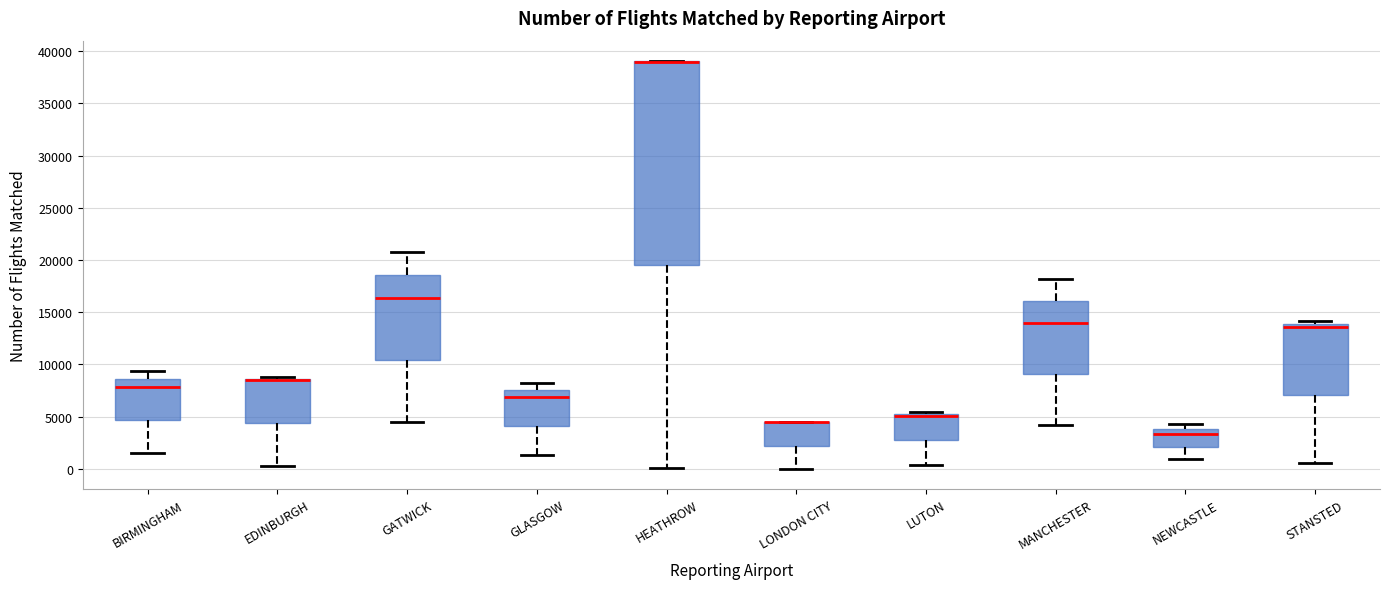

Where is the lower edge of the box for BIRMINGHAM on the y-axis? The values are not printed on the chart, so give them approximately, as read against the axis.

4500